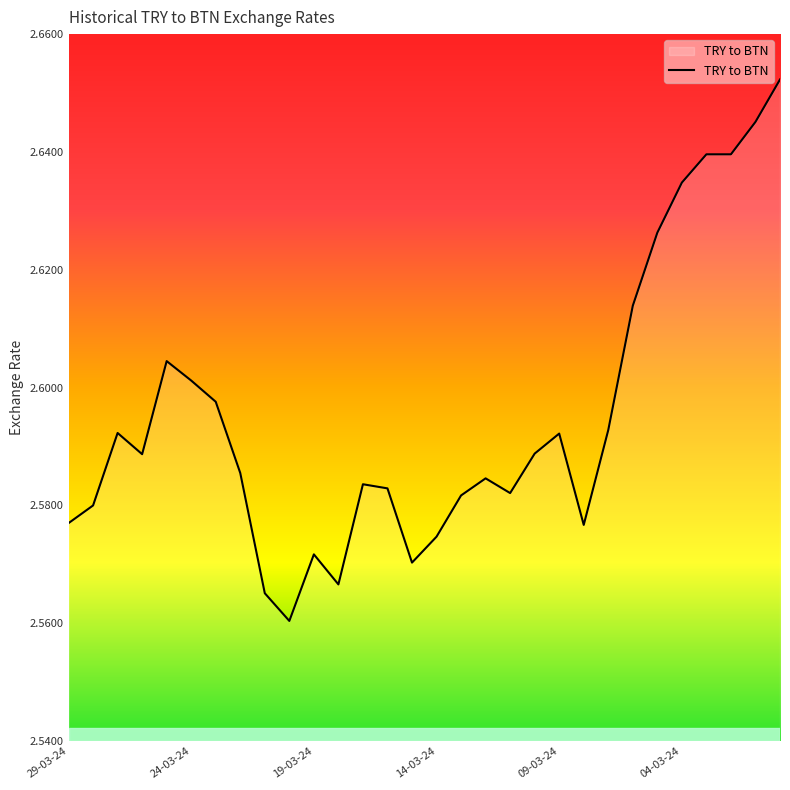

Does the chart display data point markers on the line(s)?

No